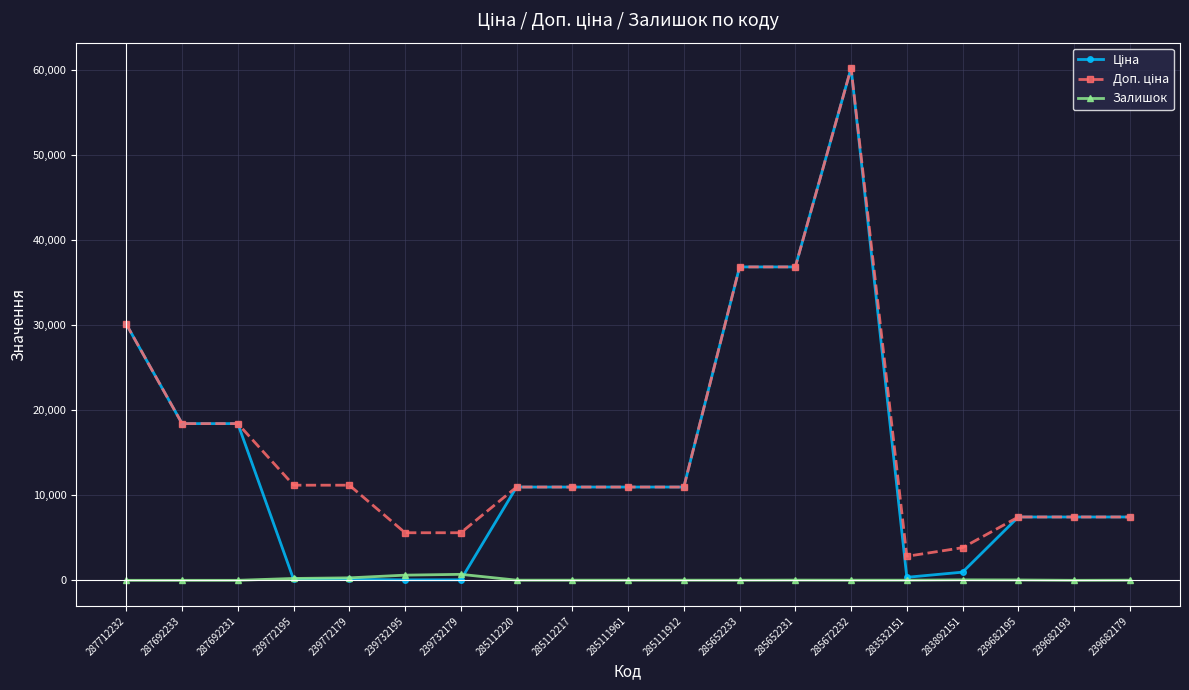

What is the difference between the maximum and second lowest values in the Залишок series?

702.0